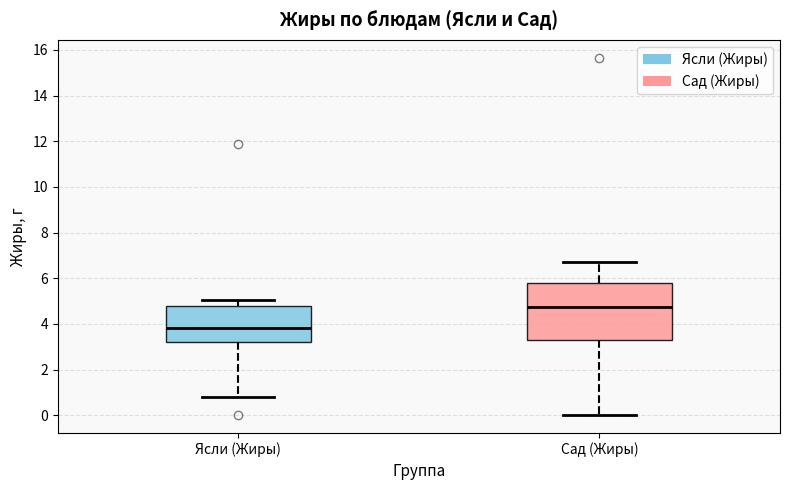

Reading left to right, read every box against the y-axis: the position of its median line, the range the box covers, and the ends of its whiskers. The values are not printed on the chart, so give them approximately, as read against the axis.

Ясли (Жиры): median 3.8, box 3.2 to 4.8, whiskers 0.8 to 5.0
Сад (Жиры): median 4.8, box 3.4 to 5.8, whiskers 0.0 to 6.8